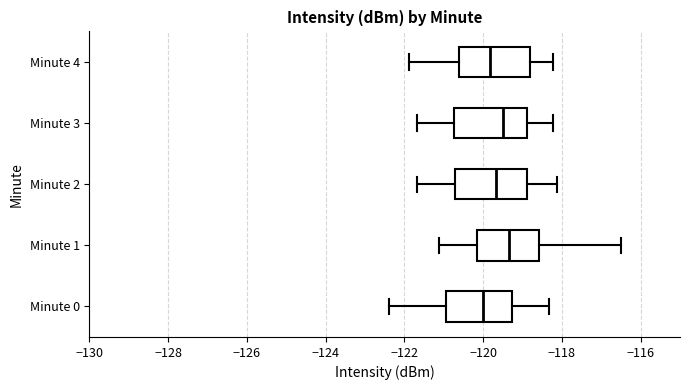

Reading bottom to top, read every box against the x-axis: the position of its median line, the range the box covers, and the ends of its whiskers. The values are not printed on the chart, so give them approximately, as read against the axis.

Minute 0: median -120.0, box -121.0 to -119.2, whiskers -122.4 to -118.4
Minute 1: median -119.4, box -120.2 to -118.6, whiskers -121.2 to -116.4
Minute 2: median -119.6, box -120.8 to -118.8, whiskers -121.6 to -118.2
Minute 3: median -119.6, box -120.8 to -118.8, whiskers -121.6 to -118.2
Minute 4: median -119.8, box -120.6 to -118.8, whiskers -121.8 to -118.2